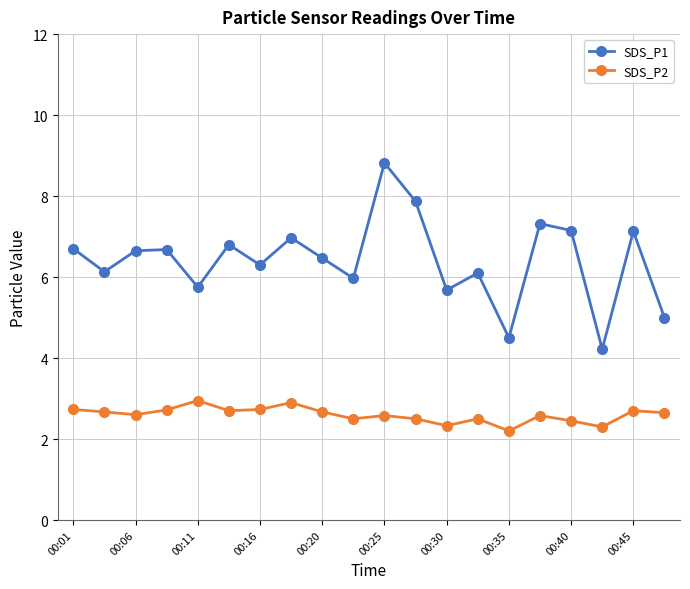

What is the difference between the maximum and minimum values in the SDS_P1 series?

4.6